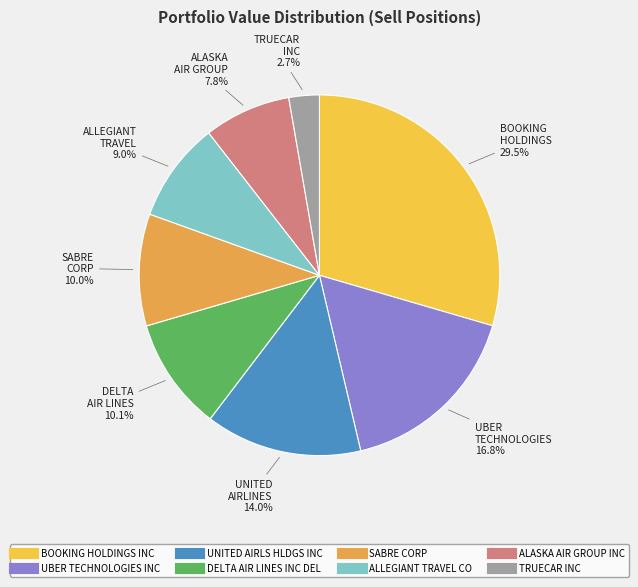

To the nearest percent, what is the combined percentage of DELTA AIR LINES INC DEL and ALASKA AIR GROUP INC?

18%